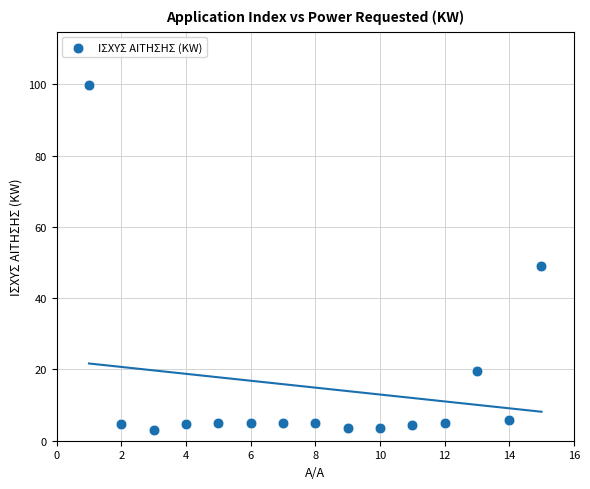

What is the range of X values (max minus min)?

14.0